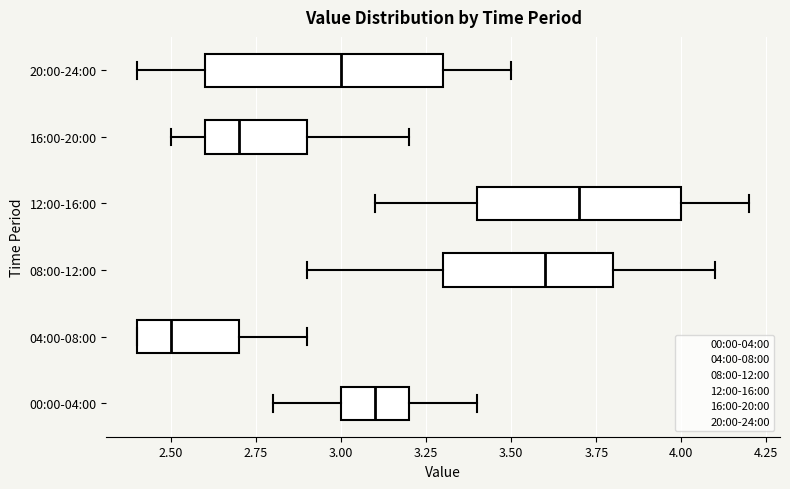

Which box is the widest, from its left edge to its right edge?

20:00-24:00